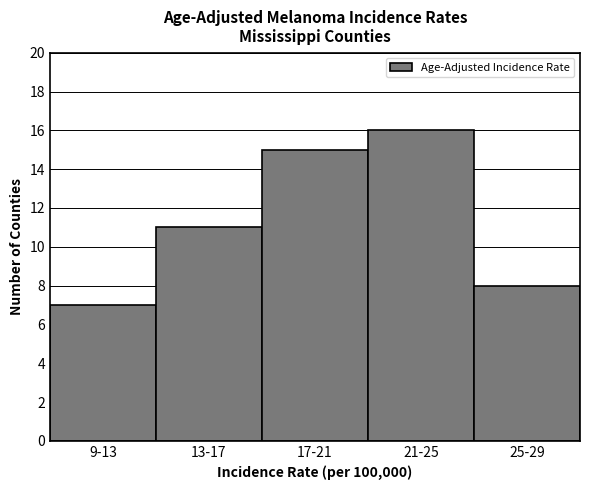

Reading left to right, extract all data points from this chart.

7	11	15	16	8